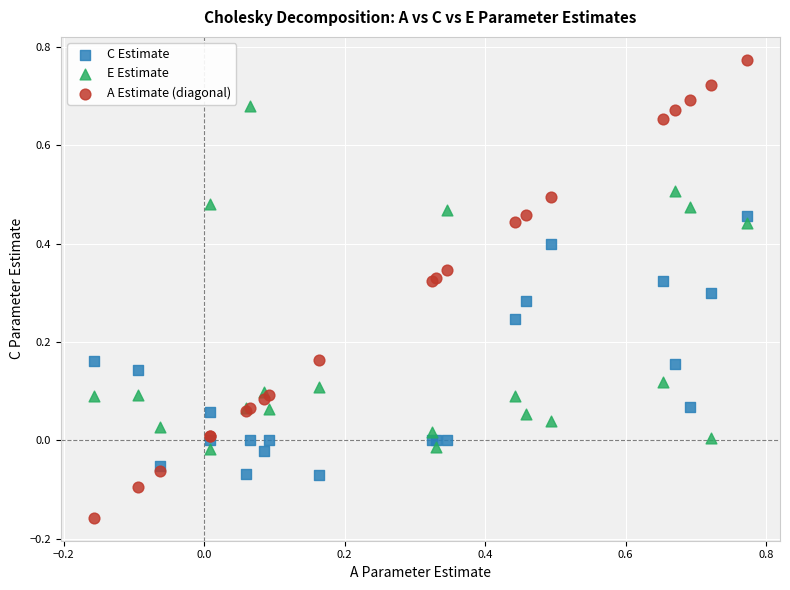

What are all the series names shown in the legend?

C Estimate, E Estimate, A Estimate (diagonal)